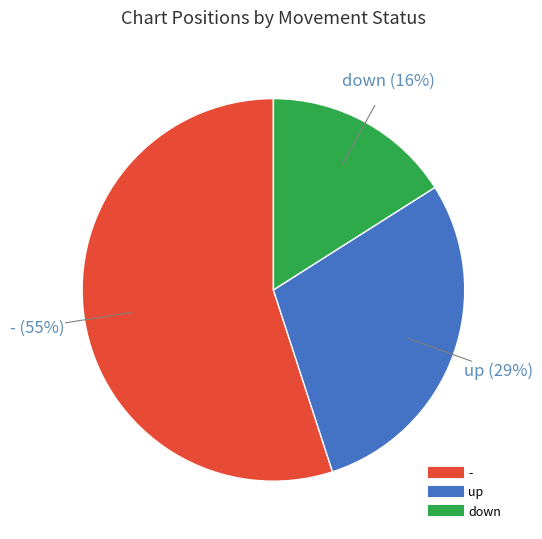

To the nearest percent, what portion does up represent?

29%